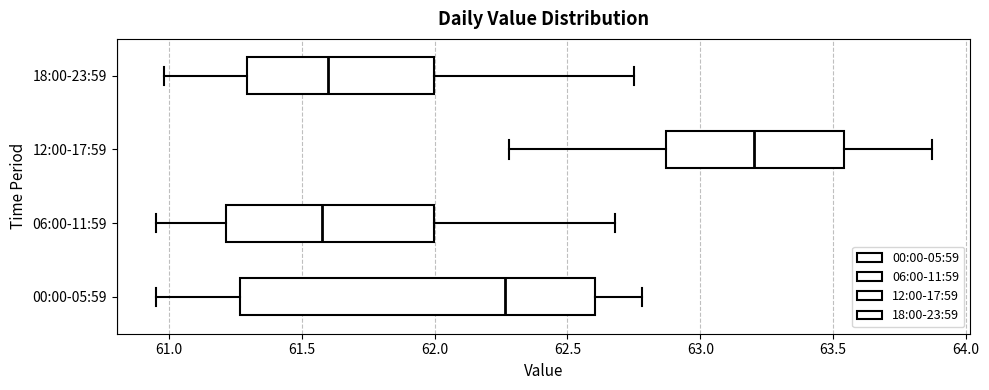

Where does the left whisker of the box for 12:00-17:59 end on the x-axis? The values are not printed on the chart, so give them approximately, as read against the axis.

62.30